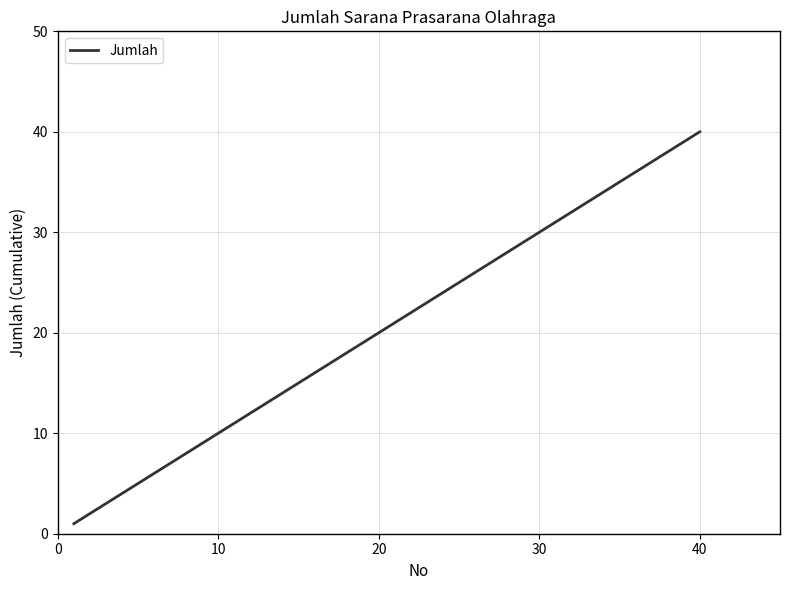

What is the greatest value displayed?

40